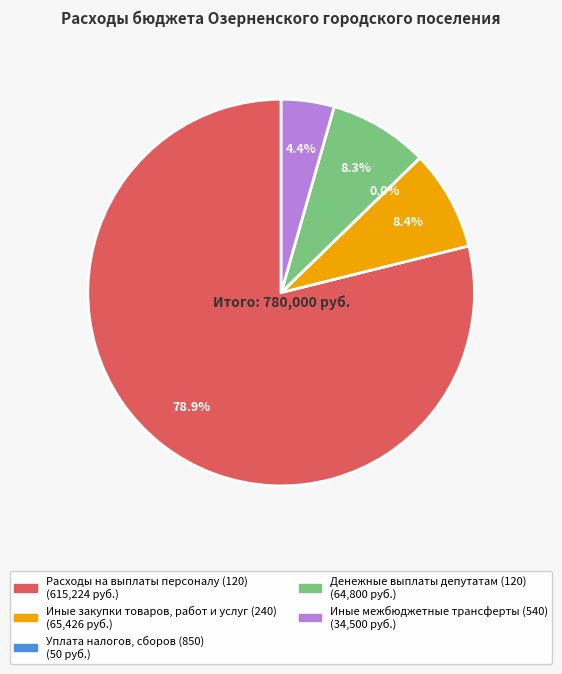

To the nearest percent, what is the difference between the largest and smallest slice percentages?

79%